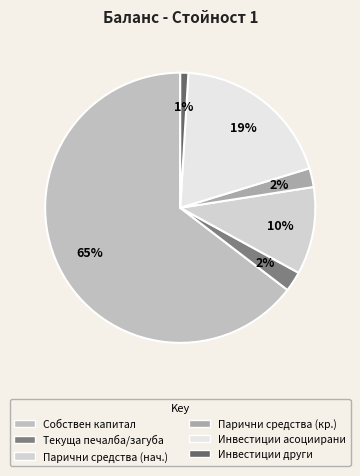

Rank the categories by value from highest to lowest.

Собствен капитал, Нетекущи инвестиции в асоциирани предприятия, Парични средства (предходен период), Текуща печалба/загуба, Парични средства (текущ период), Нетекущи инвестиции в други предприятия